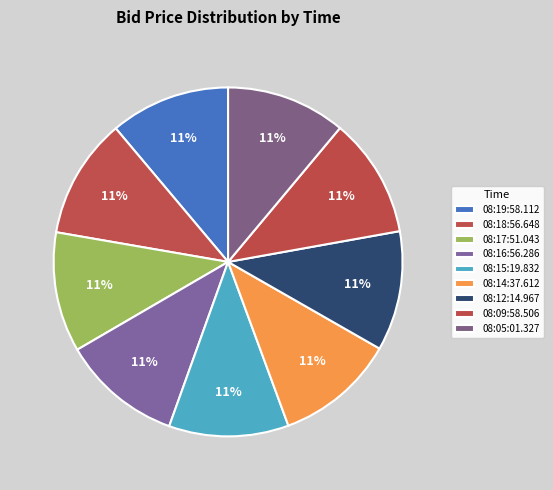

Count the number of slices in the pie.

9